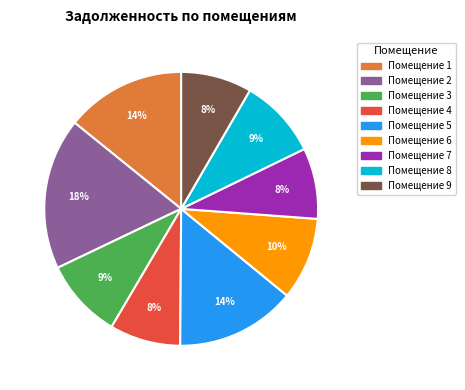

To the nearest percent, what is the average slice percentage?

11%